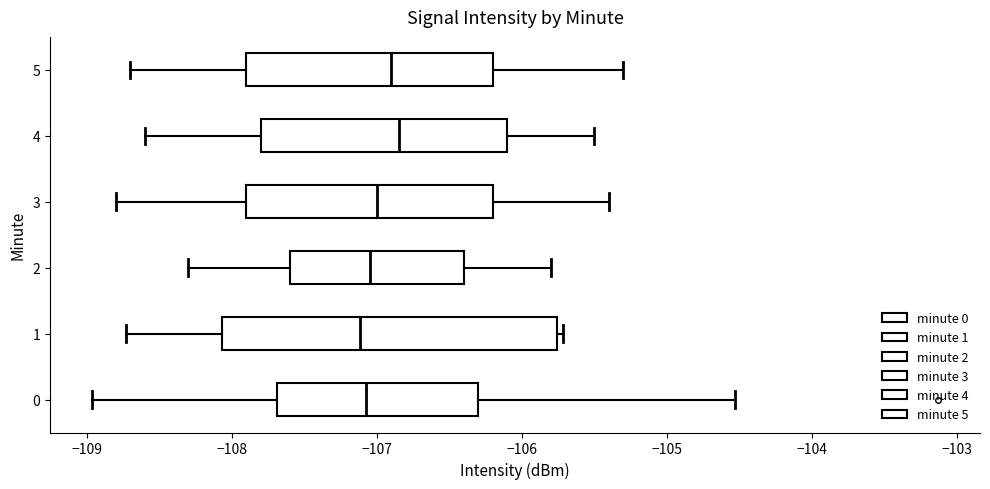

Which box is the widest, from its left edge to its right edge?

1